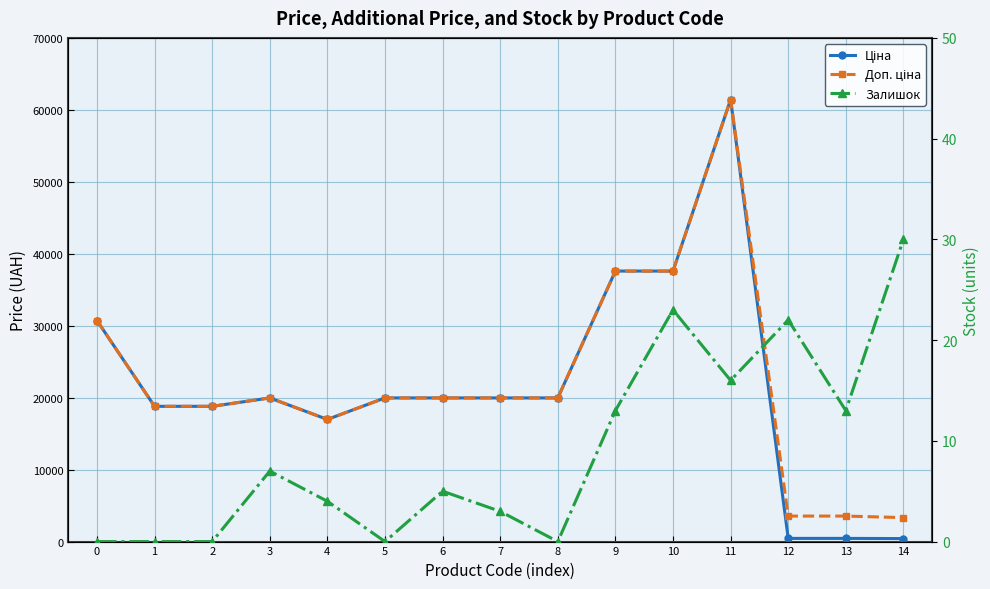

What is the total value across all series at 13?

4001.1